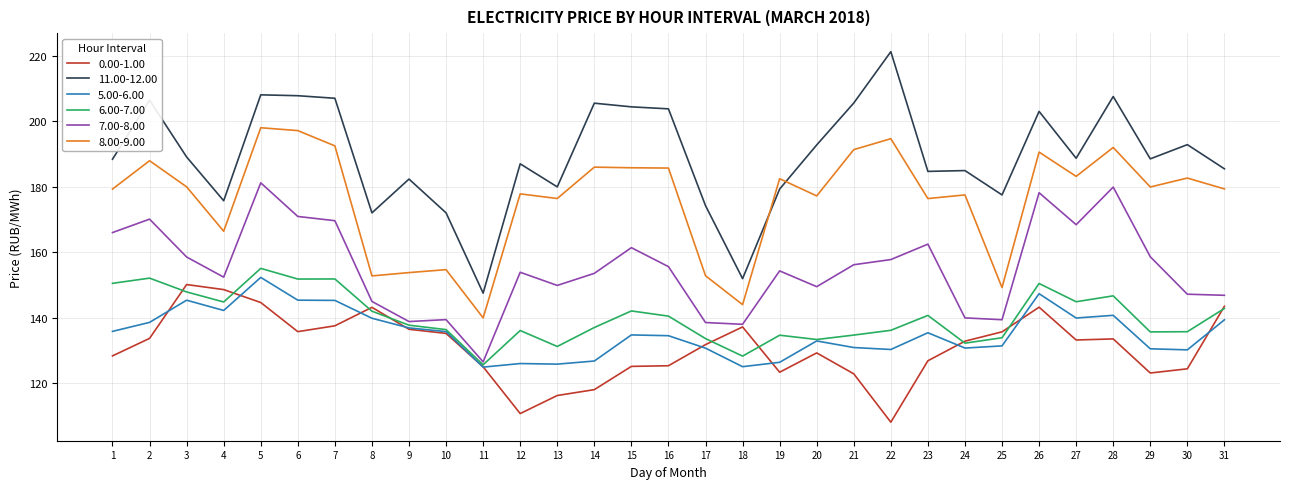

Is this an area chart (filled region under the line)?

No